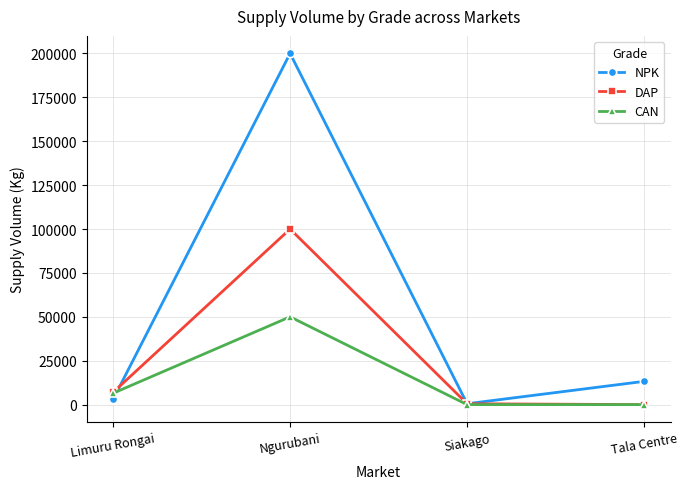

What is the spread (max minus min) of values at Tala Centre?

13250